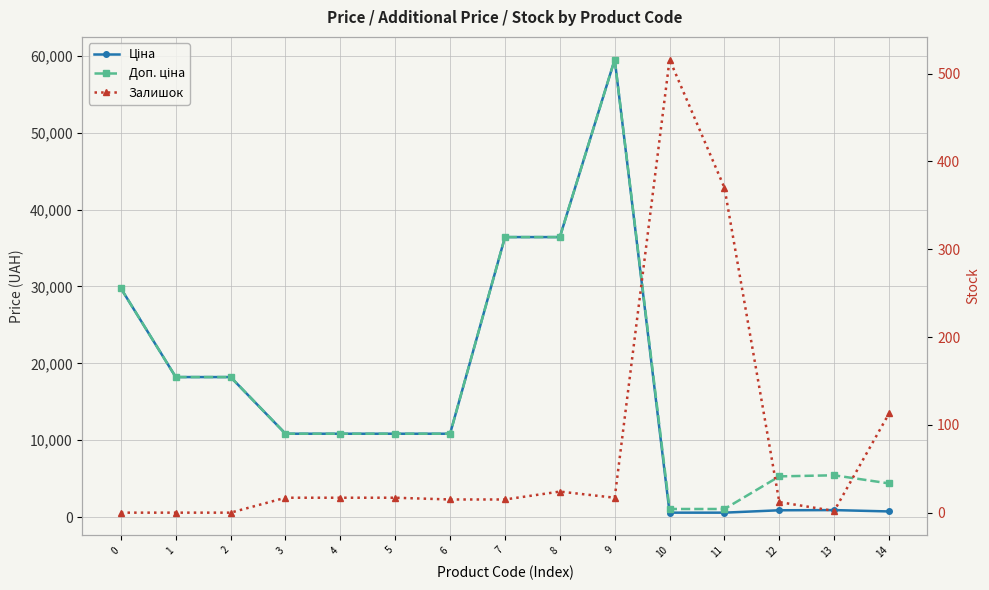

At which label does Доп. ціна reach its peak?

9